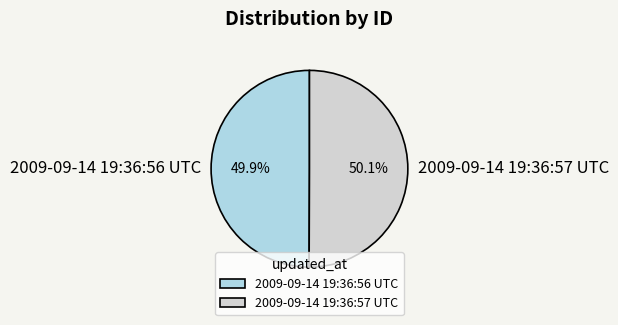

Does any single category account for the majority?

Yes